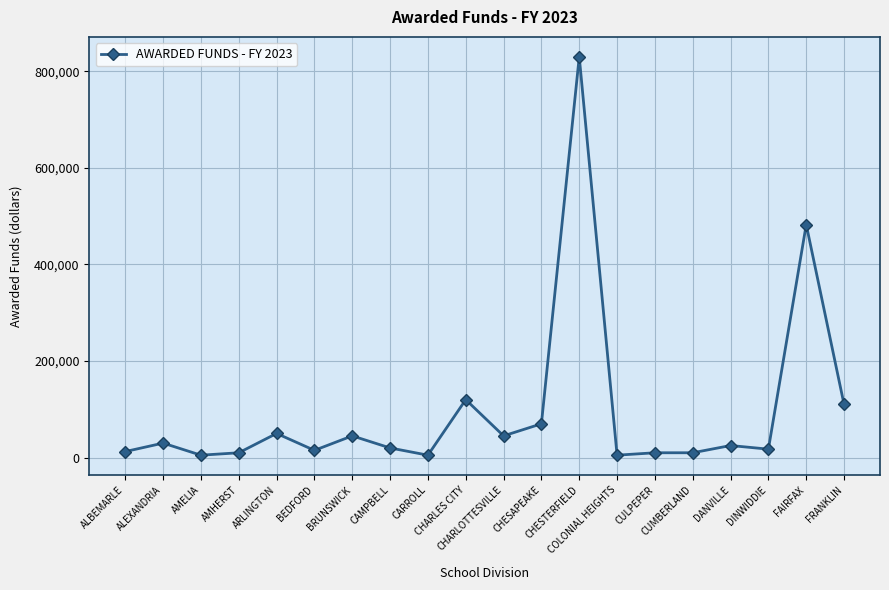

What is the difference between the maximum and minimum values?

825000